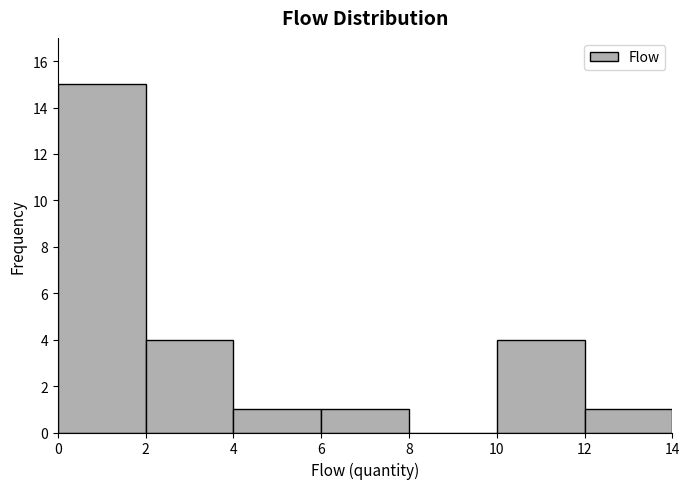

Reading left to right, transcribe this chart: for each bar, give the range it covers on the x-axis and its height. The values are not printed on the chart, so give them approximately, as read against the axis.

0 to 2: 15
2 to 4: 4
4 to 6: 1
6 to 8: 1
8 to 10: 0
10 to 12: 4
12 to 14: 1